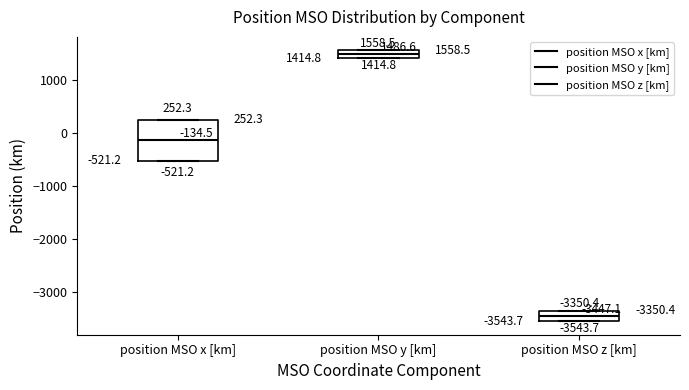

Which box's median line is the lowest?

position MSO z [km]